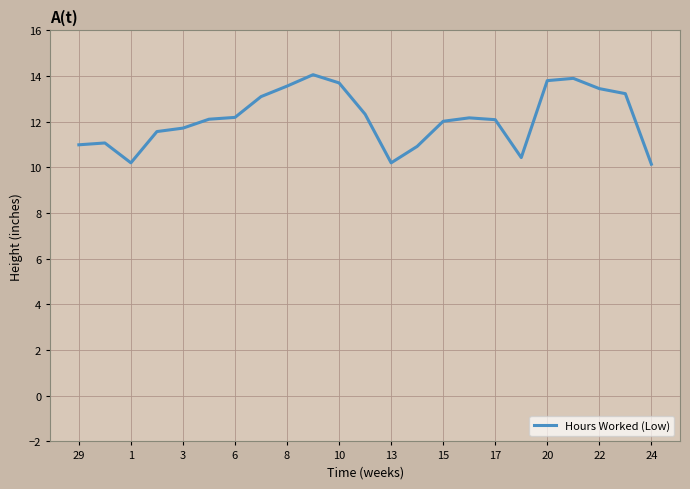

What is the difference between the maximum and minimum values?

3.9